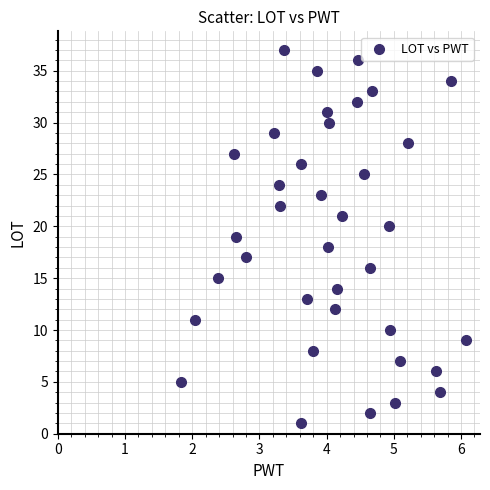

How many data points are displayed?

37